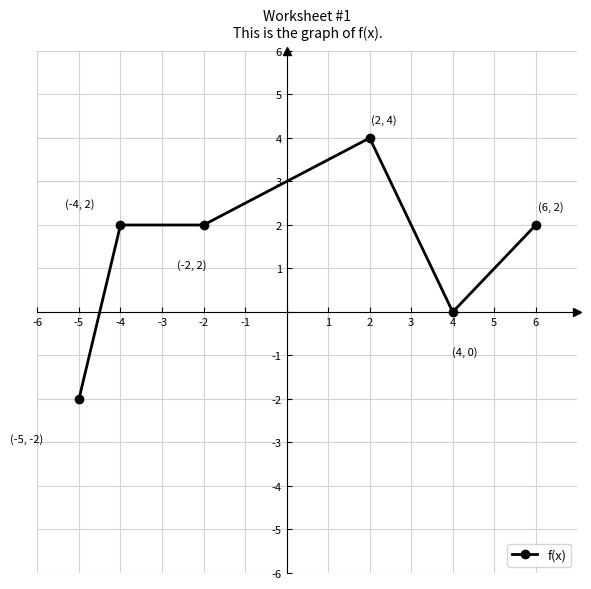

The chart shows a value of 2 at -2. True or false?

True